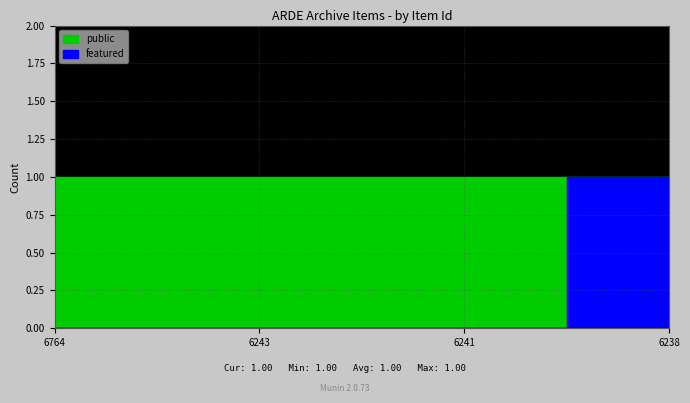

What is the approximate value at 6238?

1